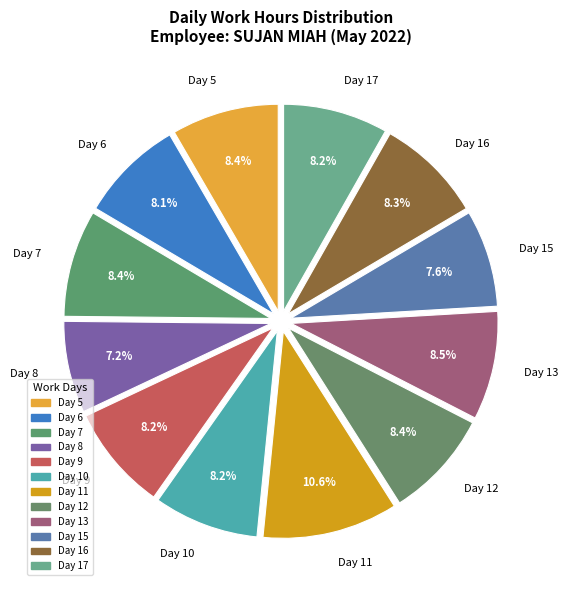

How many slices are in this pie chart?

12